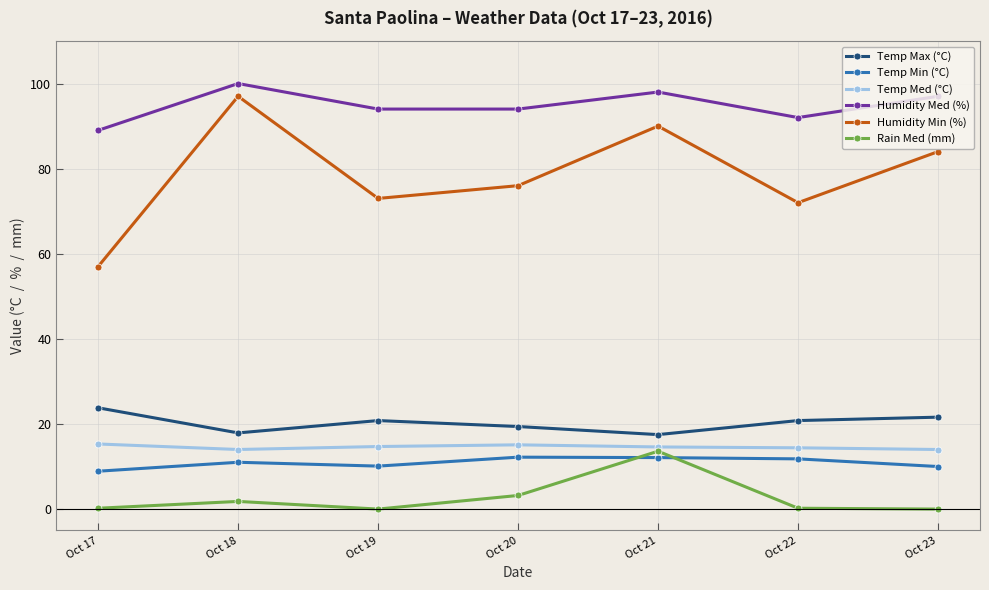

Is it true that Temp Min (°C) equals 8.9 at Oct 17?

True